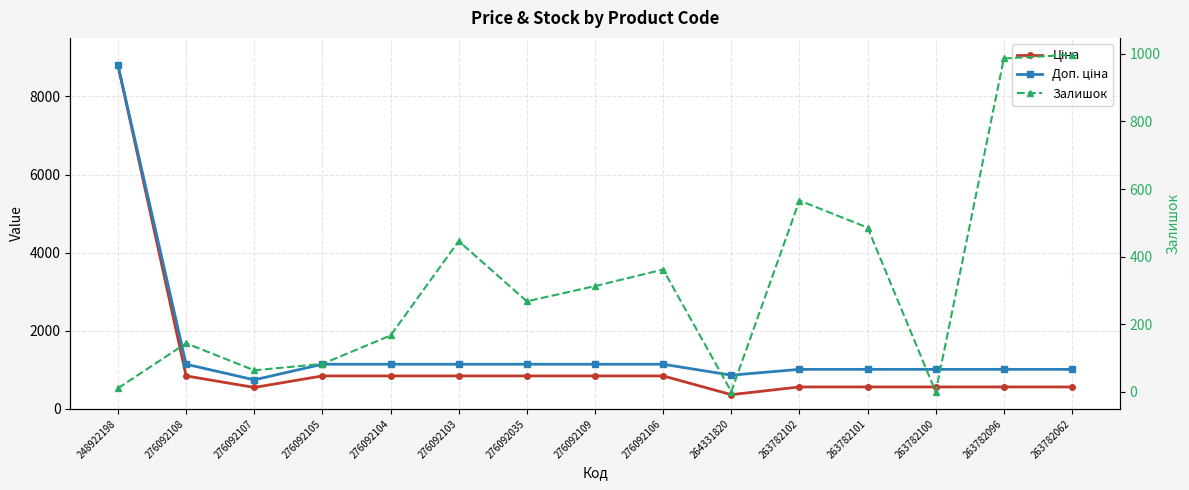

How many interior local valleys does the Залишок series have?

4